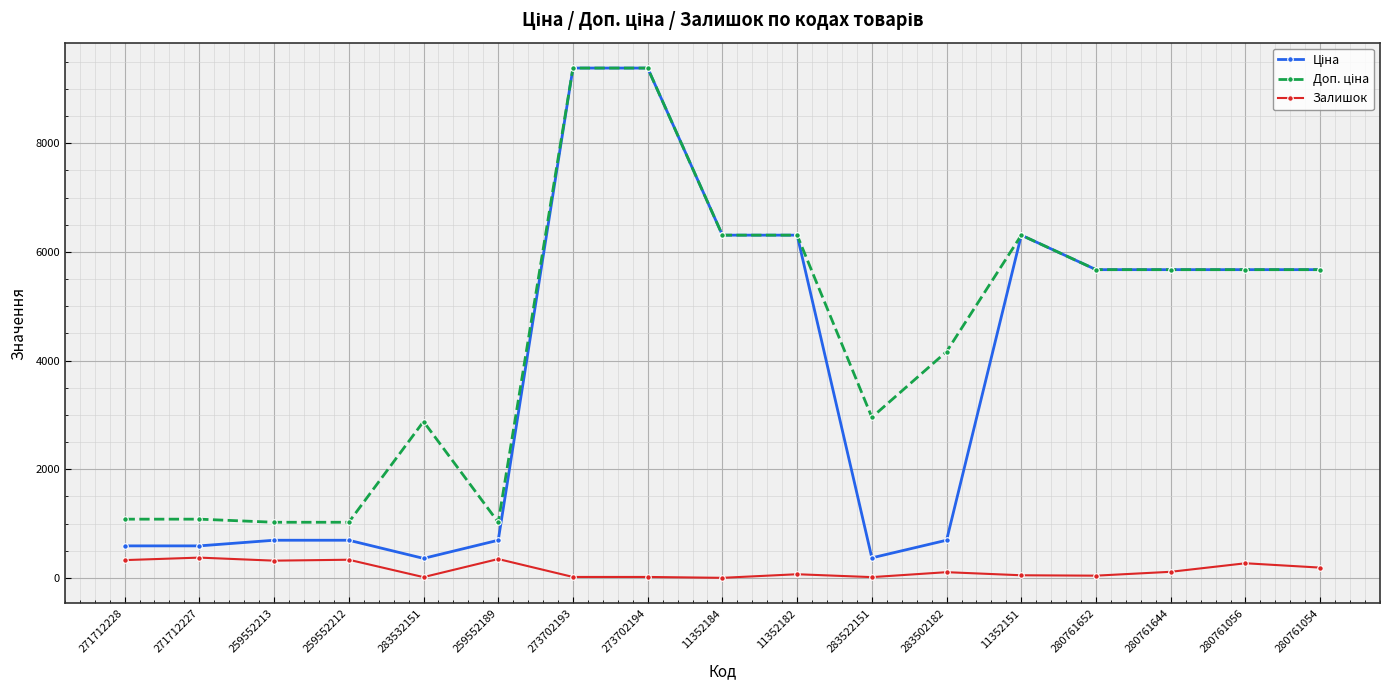

What is the total value across all series at 271712228?

1999.6